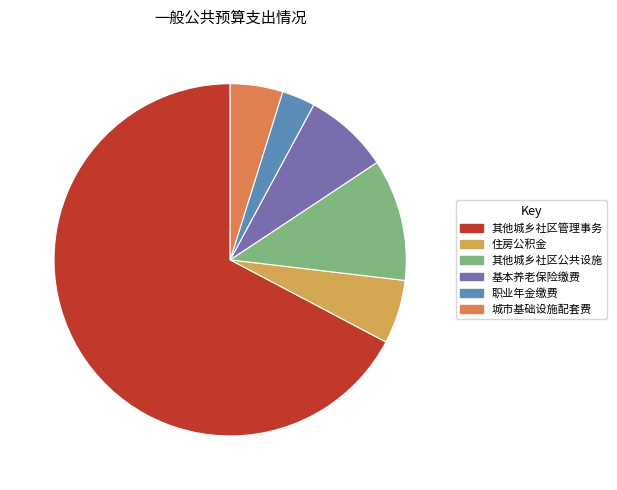

What is the largest slice in the pie chart?

其他城乡社区管理事务